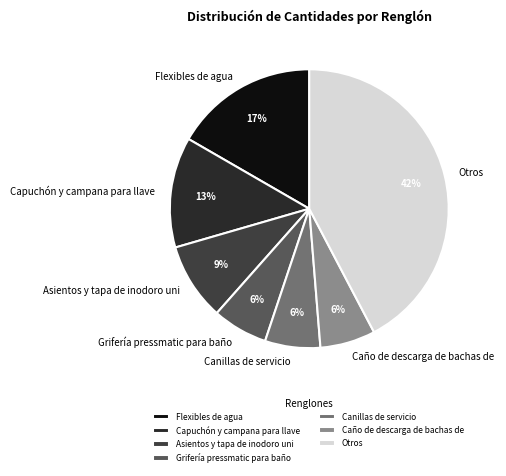

To the nearest percent, what is the average slice percentage?

14%